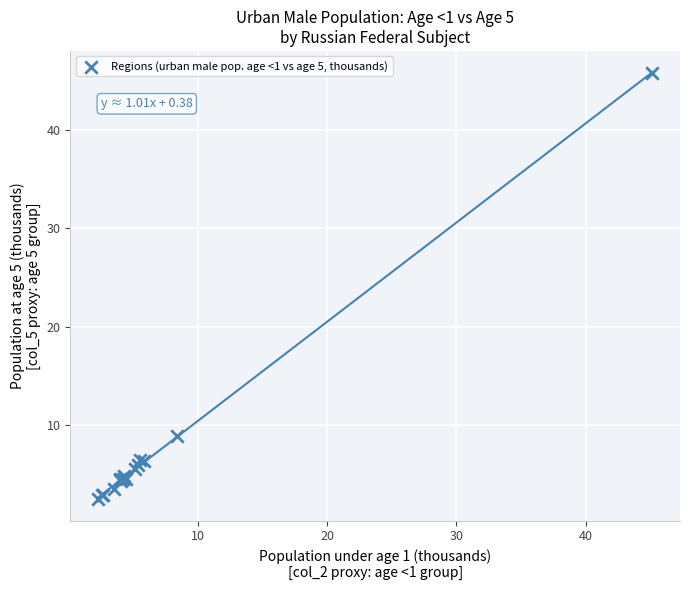

What Y value in the scatter plot is closest to 24?

8.9